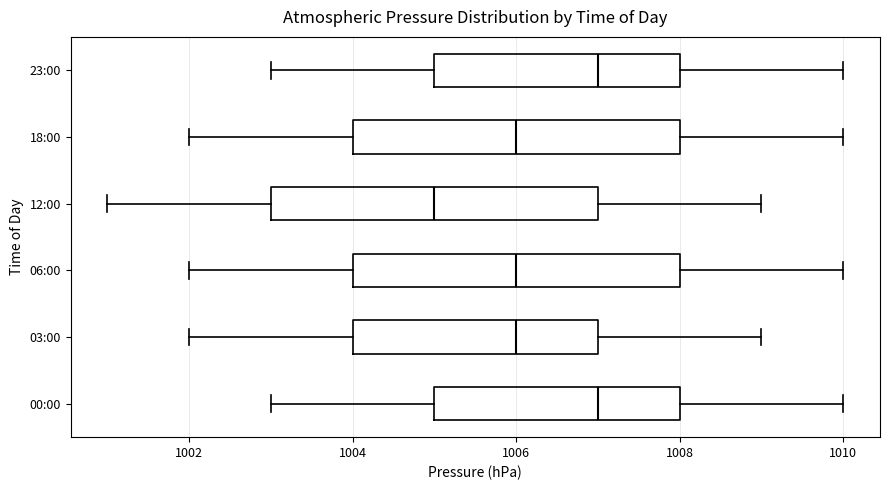

Reading bottom to top, transcribe this box plot: for each box, give where its median line is, the range the box spans, and where its two whiskers end, as read against the x-axis. The values are not printed on the chart, so give them approximately, as read against the axis.

00:00: median 1007, box 1005 to 1008, whiskers 1003 to 1010
03:00: median 1006, box 1004 to 1007, whiskers 1002 to 1009
06:00: median 1006, box 1004 to 1008, whiskers 1002 to 1010
12:00: median 1005, box 1003 to 1007, whiskers 1001 to 1009
18:00: median 1006, box 1004 to 1008, whiskers 1002 to 1010
23:00: median 1007, box 1005 to 1008, whiskers 1003 to 1010